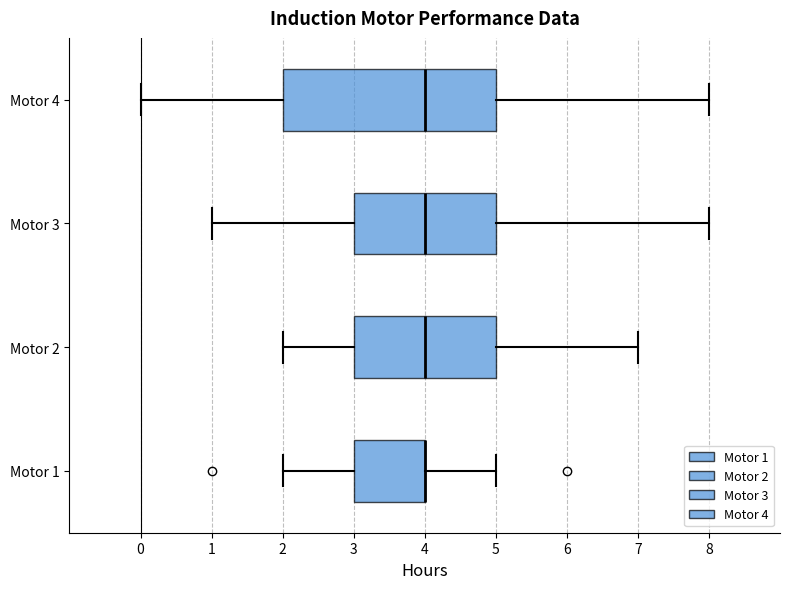

Reading bottom to top, read every box against the x-axis: the position of its median line, the range the box covers, and the ends of its whiskers. The values are not printed on the chart, so give them approximately, as read against the axis.

Motor 1: median 4 (drawn on the box's right edge), box 3 to 4, whiskers 2 to 5
Motor 2: median 4, box 3 to 5, whiskers 2 to 7
Motor 3: median 4, box 3 to 5, whiskers 1 to 8
Motor 4: median 4, box 2 to 5, whiskers 0 to 8